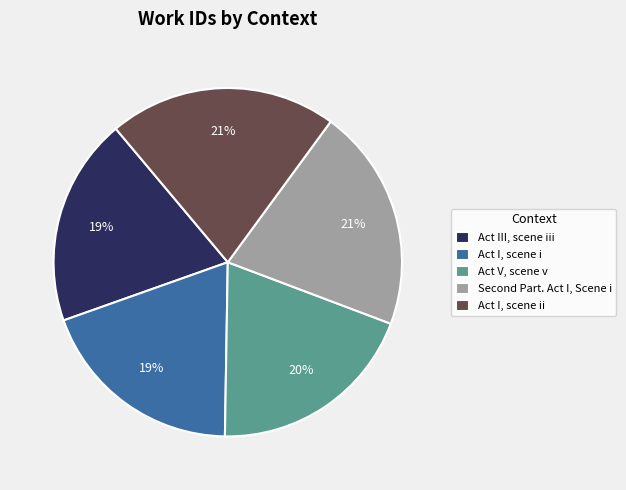

To the nearest percent, what is the average slice percentage?

20%